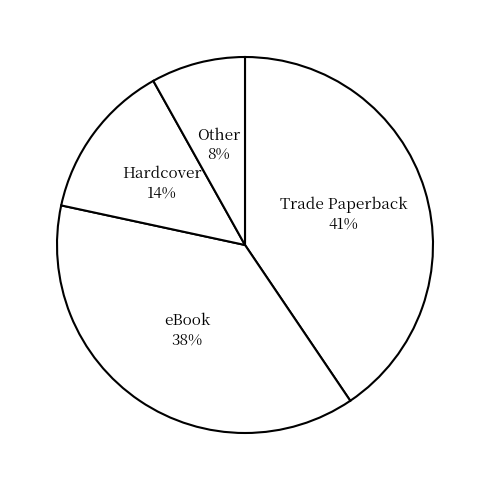

How many segments does this pie chart have?

4